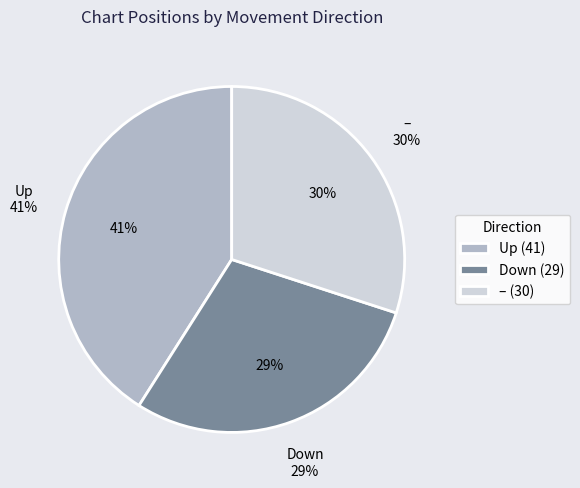

Is up the majority of the pie?

No